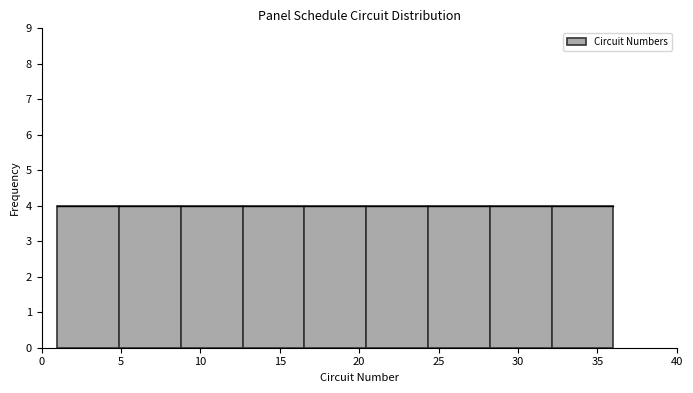

How tall is the bar that spans 9.0 to 12.5 on the x-axis? Neither the bar edges nor the heights are printed on the chart, so give them approximately, as read against the axes.

4